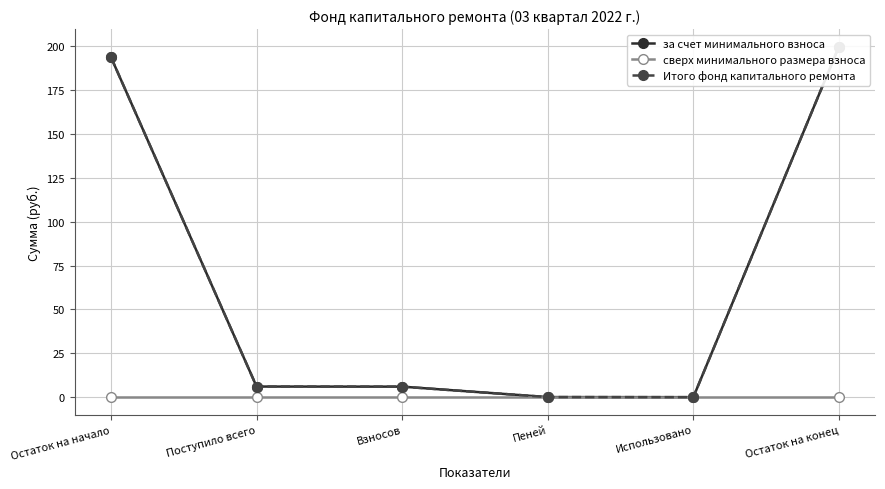

Is the value of за счет минимального взноса at Остаток на начало greater than the value of Итого фонд капитального ремонта at Взносов?

Yes